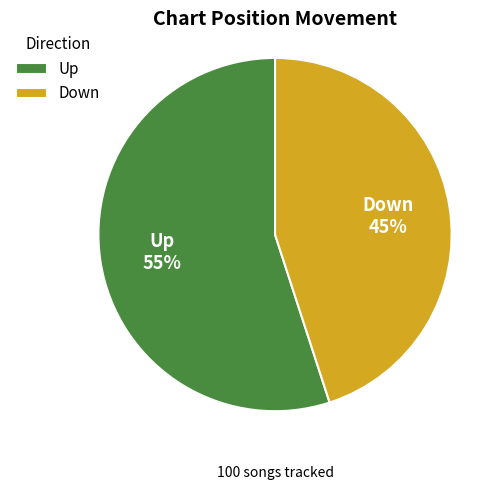

To the nearest percent, what is the difference between the largest and smallest slice percentages?

10%